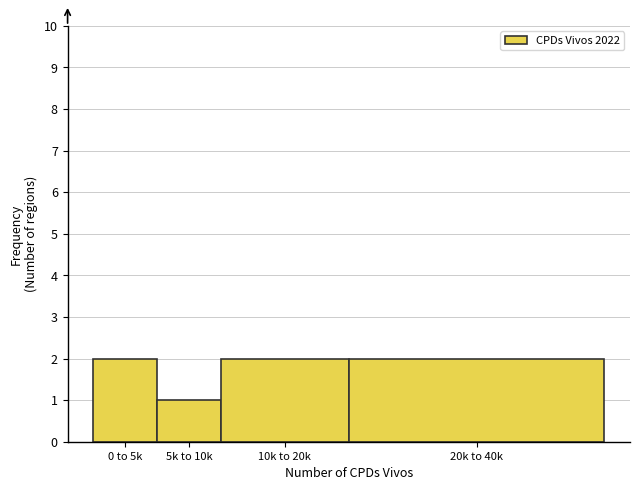

Reading left to right, what are all the values shown in this chart?

2	1	2	2